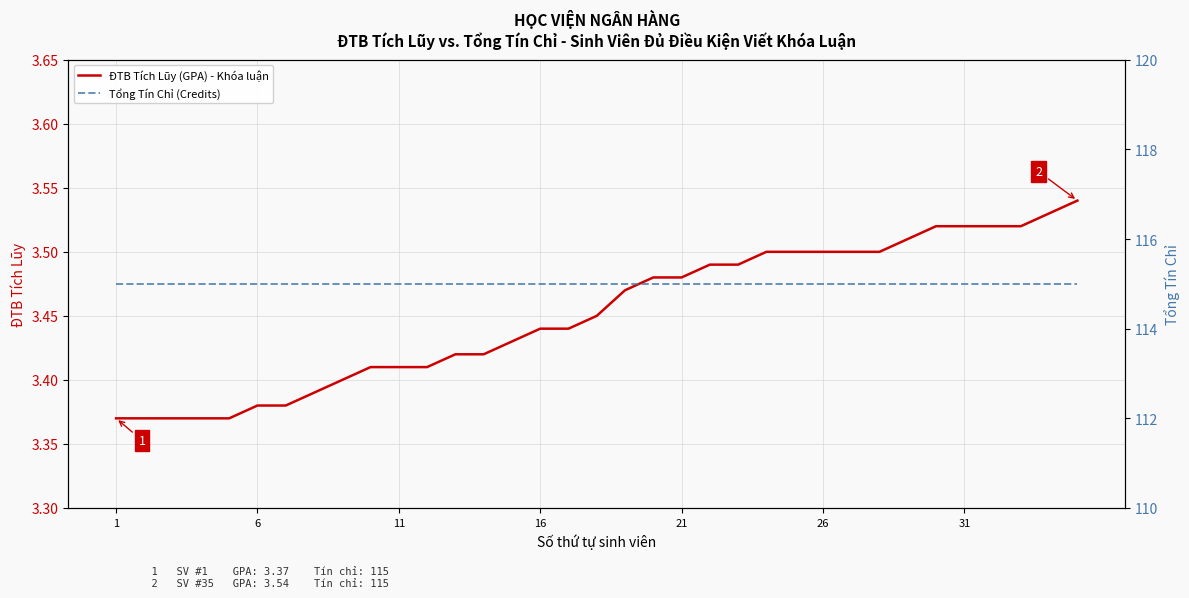

What is the value of the Tổng Tín Chỉ (Credits) point at the 16th from the left?

115.0